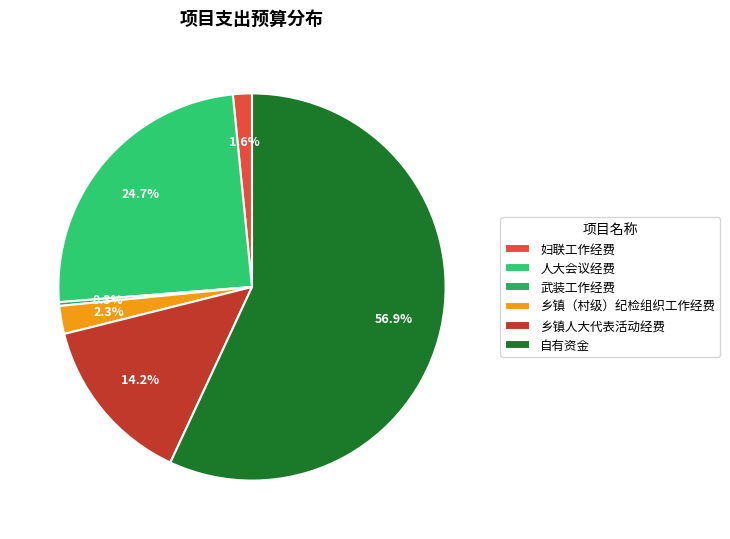

To the nearest percent, what is the difference between the largest and smallest slice percentages?

57%